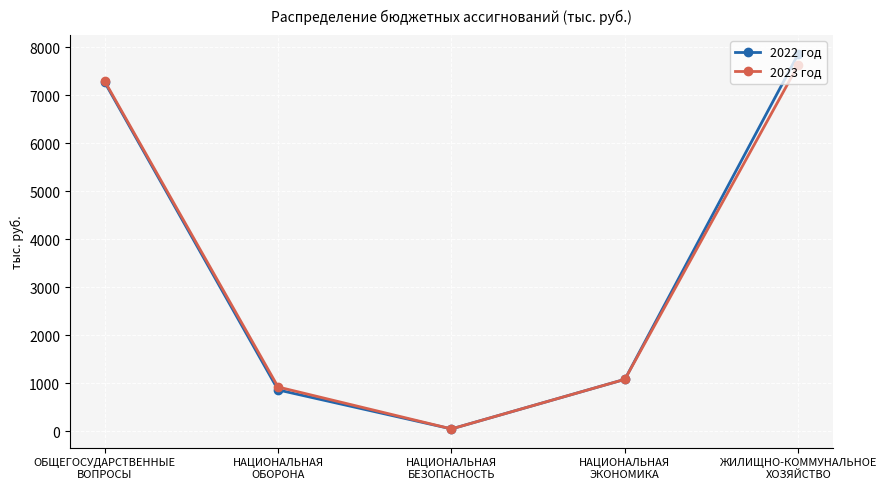

What is the approximate value of 2022 год at ЖИЛИЩНО-КОММУНАЛЬНОЕ
ХОЗЯЙСТВО?

7860.4